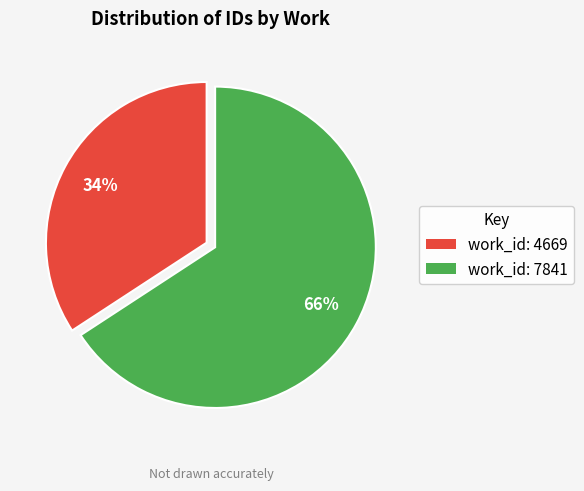

To the nearest percent, what is the difference between the largest and smallest slice percentages?

32%